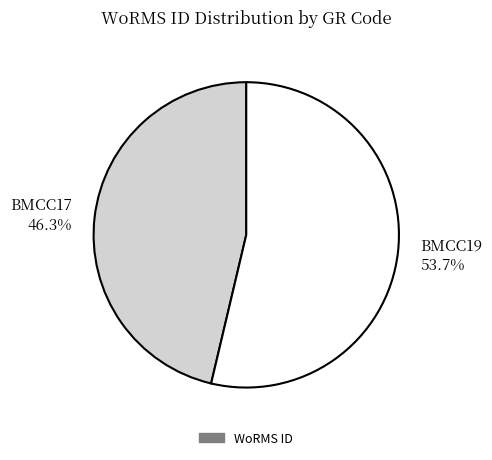

To the nearest percent, what is the average slice percentage?

50%